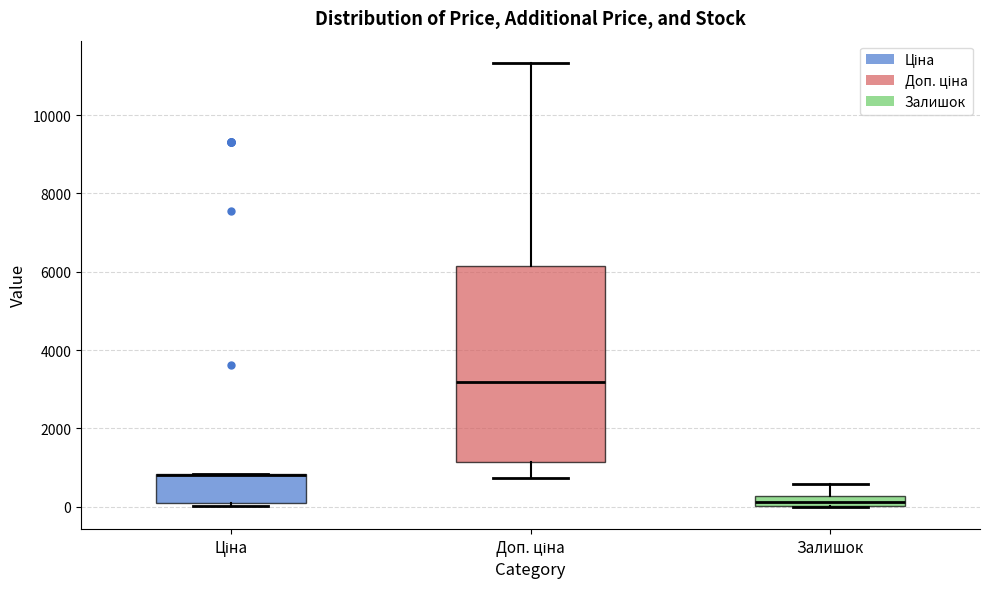

Where is the upper edge of the box for Ціна on the y-axis? The values are not printed on the chart, so give them approximately, as read against the axis.

800